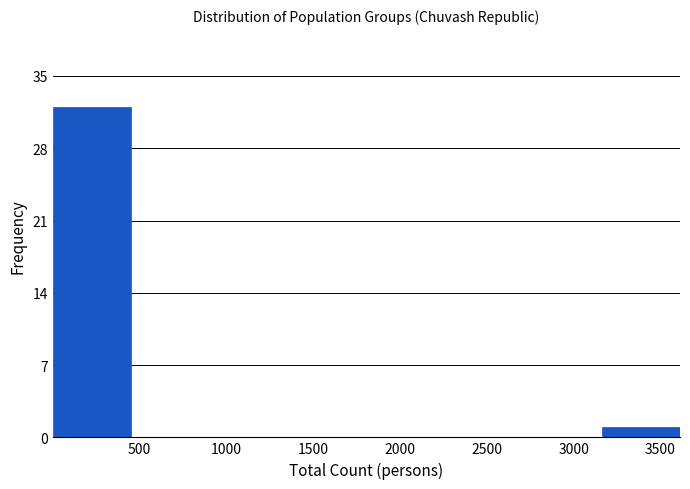

How tall is the bar that spans 0 to 450 on the x-axis? Neither the bar edges nor the heights are printed on the chart, so give them approximately, as read against the axes.

32